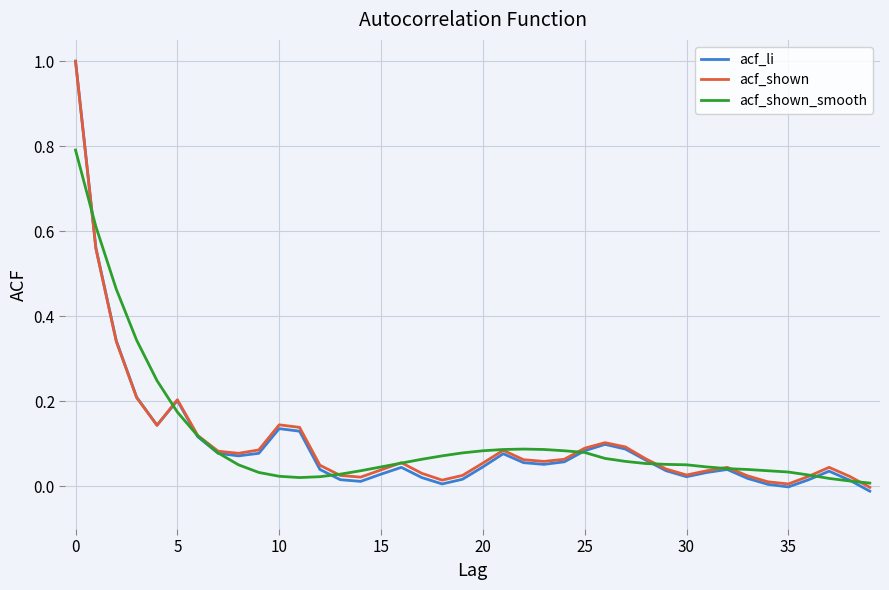

True or false: acf_li has more than 1 points higher than both neighbors.

True